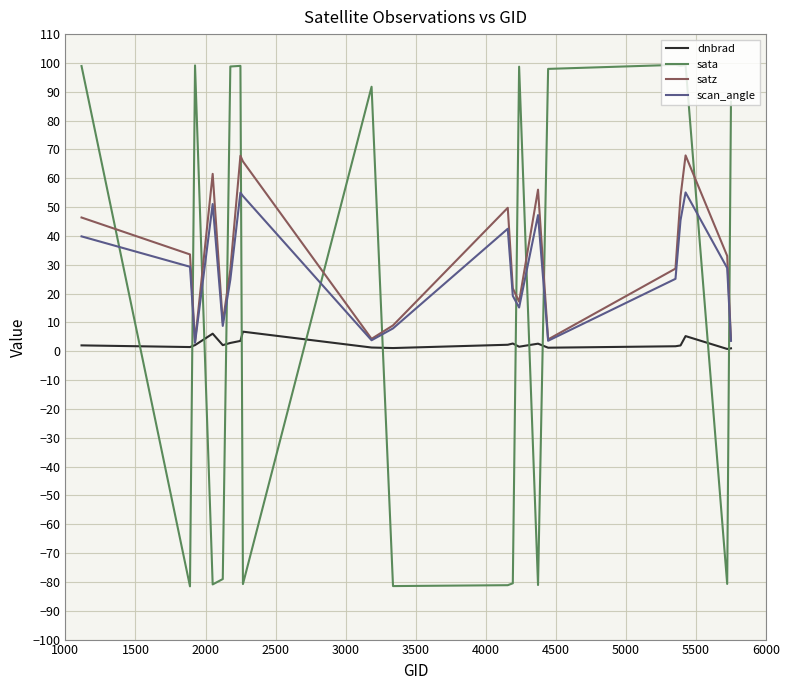

What are all the series names shown in the legend?

dnbrad, sata, satz, scan_angle